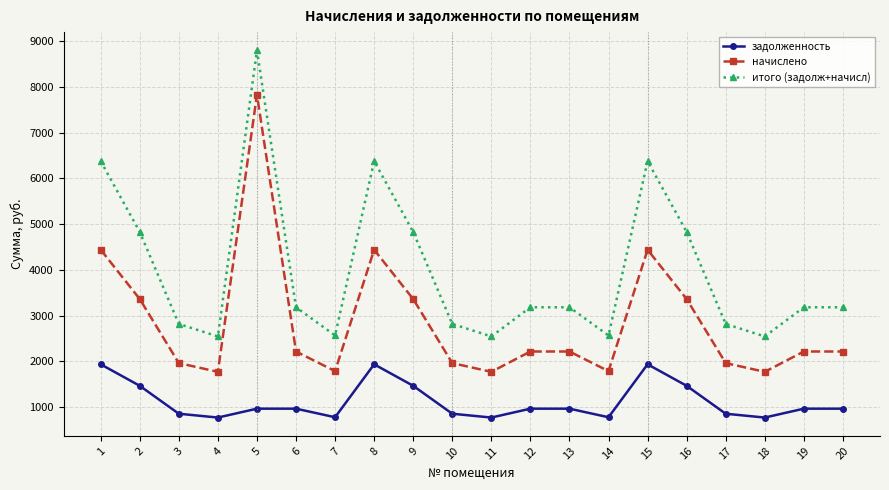

What is the spread (max minus min) of values at 20?

2217.2